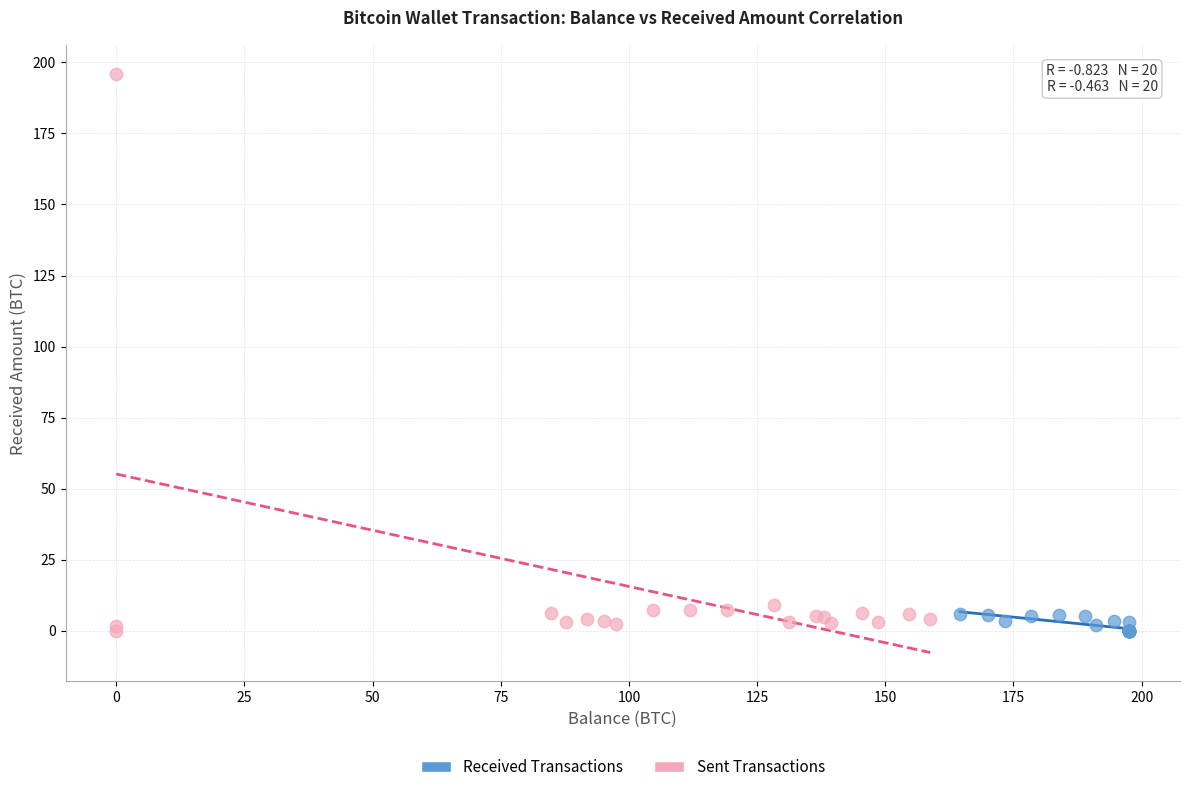

Which series contains the highest Y value?

Sent Transactions